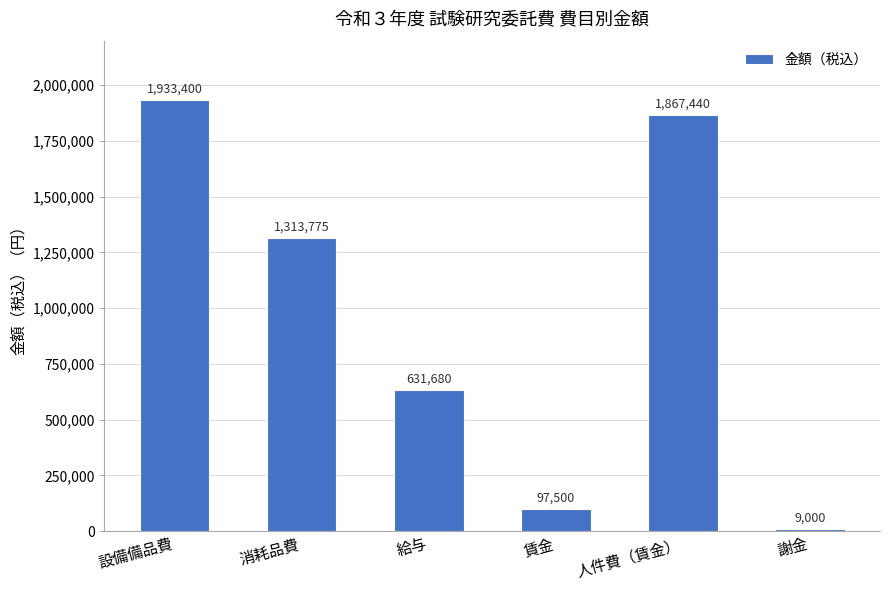

What is the label of the 2nd bar from the left?

消耗品費